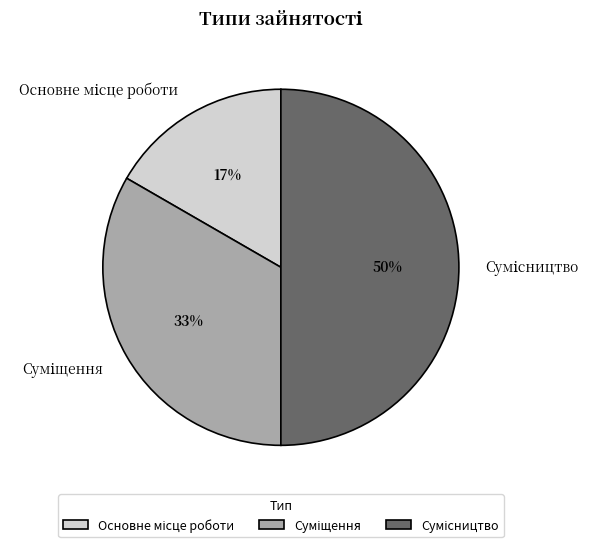

To the nearest percent, what is the average slice percentage?

33%